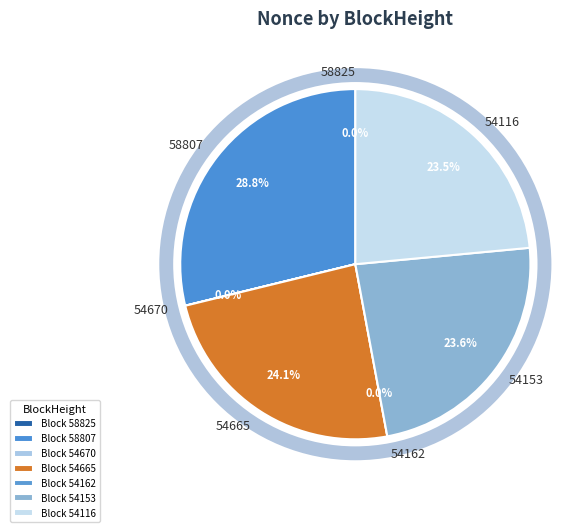

Rank the categories by value from highest to lowest.

58807, 54665, 54153, 54116, 58825, 54670, 54162